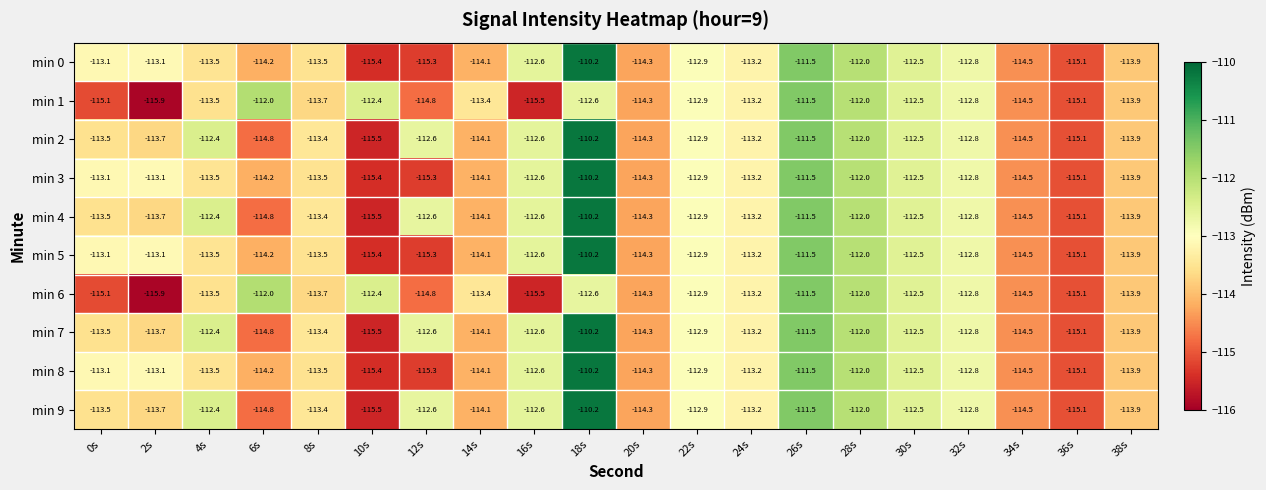

What is the difference between the min 0 values at 18s and 2s?

2.9